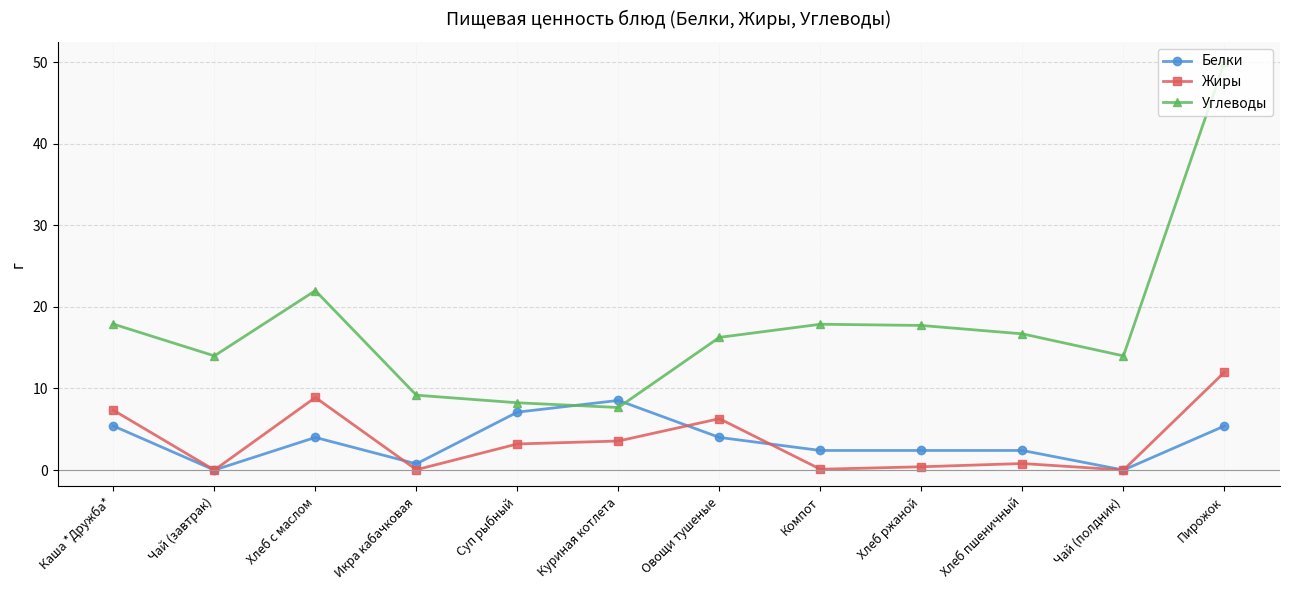

What is the greatest value displayed?

50.0